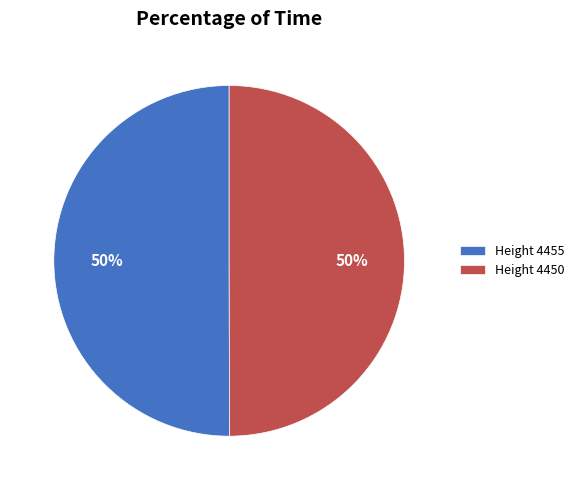

Do Height 4450 and Height 4455 together represent more than half of the pie?

Yes